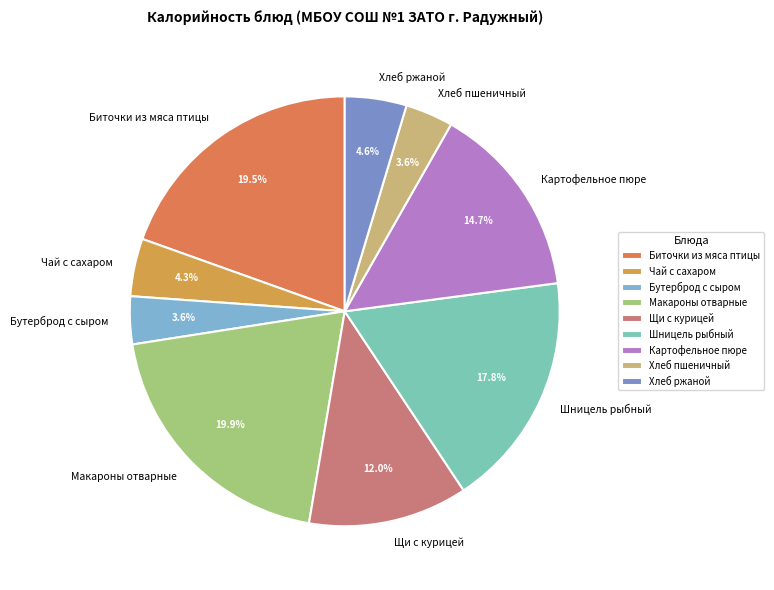

Count the number of slices in the pie.

9